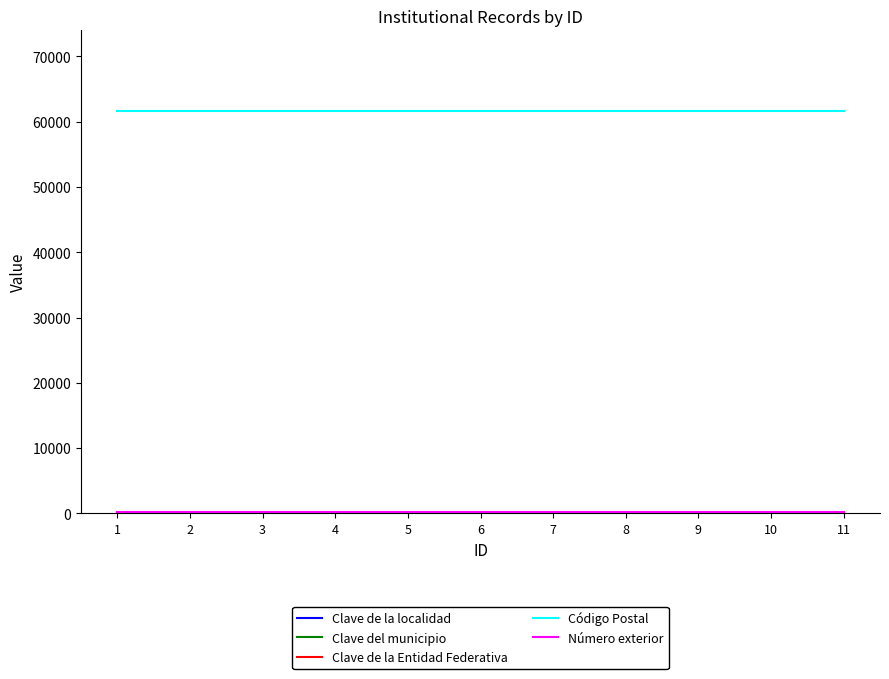

What is the maximum value shown in the chart?

61650